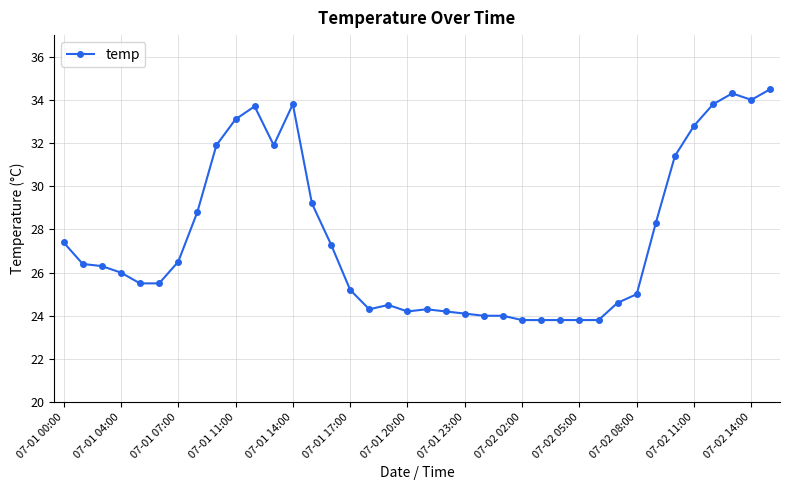

What is the average value?

27.6